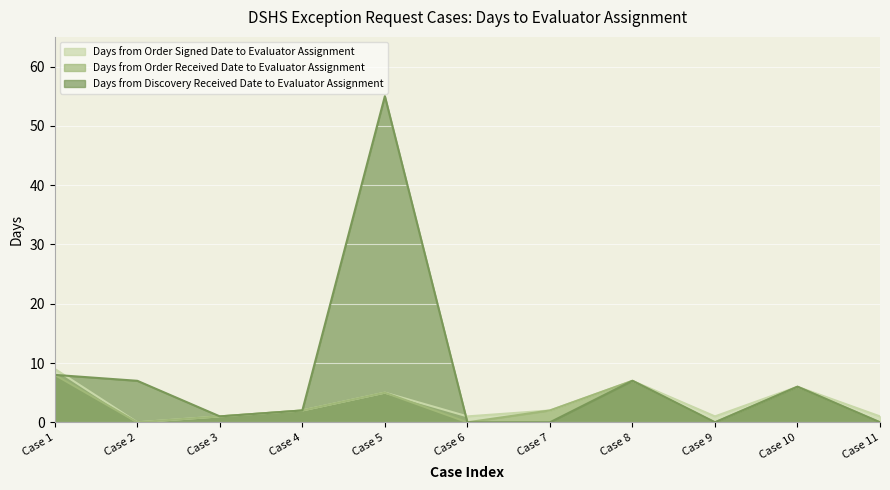

How many data points in Days from Order Signed Date to Evaluator Assignment are less than 2?

5